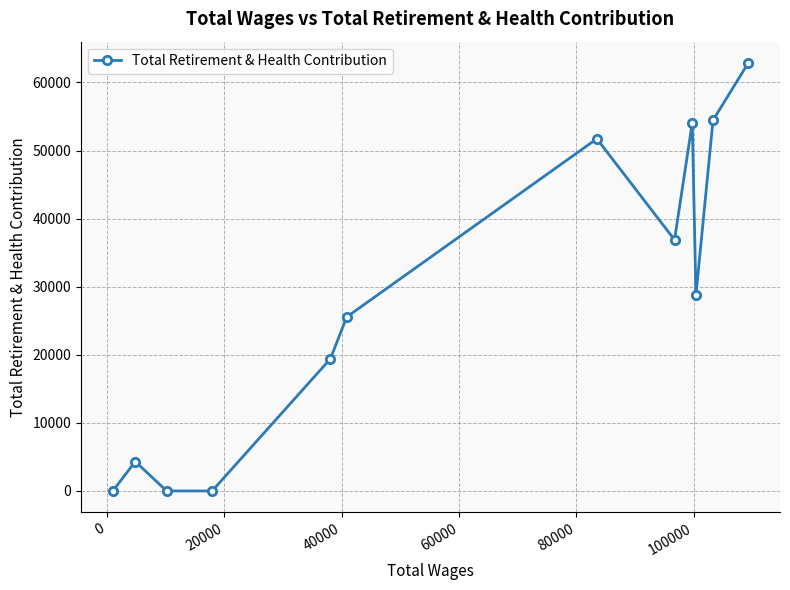

What is the difference between the second highest and minimum values?

54454